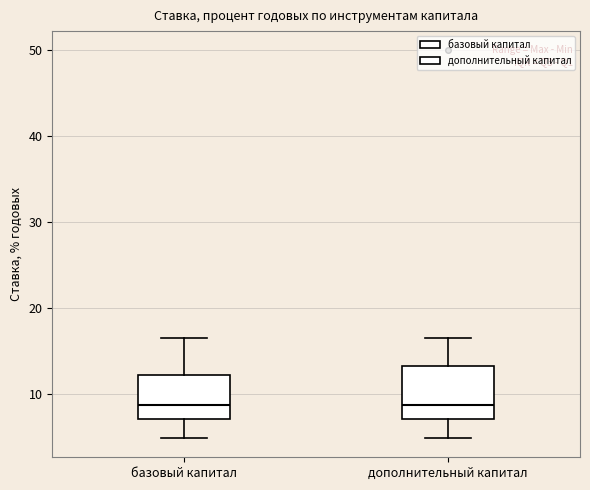

Comparing the boxes themselves (not the whiskers), which one is the tallest?

дополнительный капитал